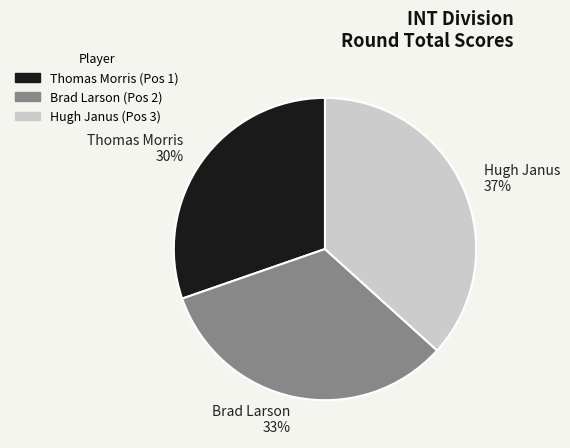

What percentage is the Thomas Morris slice, to the nearest percent?

30%